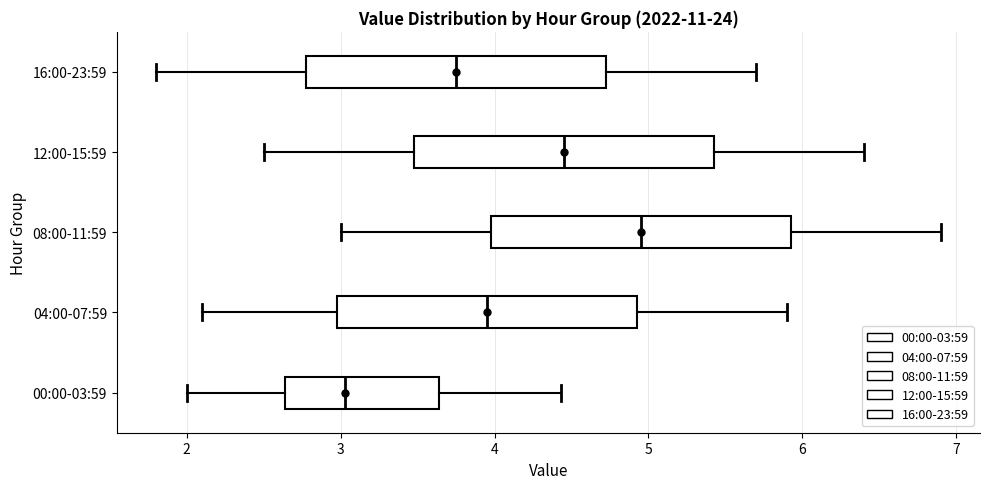

Reading bottom to top, transcribe this box plot: for each box, give where its median line is, the range the box spans, and where its two whiskers end, as read against the x-axis. The values are not printed on the chart, so give them approximately, as read against the axis.

00:00-03:59: median 3.0, box 2.6 to 3.6, whiskers 2.0 to 4.4
04:00-07:59: median 4.0, box 3.0 to 4.9, whiskers 2.1 to 5.9
08:00-11:59: median 5.0, box 4.0 to 5.9, whiskers 3.0 to 6.9
12:00-15:59: median 4.5, box 3.5 to 5.4, whiskers 2.5 to 6.4
16:00-23:59: median 3.8, box 2.8 to 4.7, whiskers 1.8 to 5.7